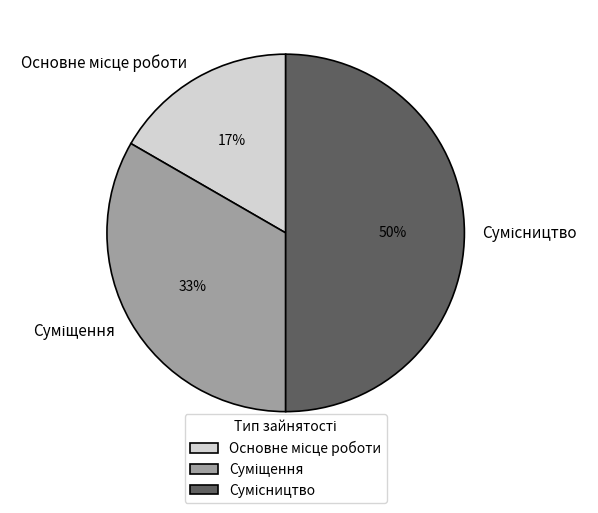

To the nearest percent, what is the difference between the largest and smallest slice percentages?

33%